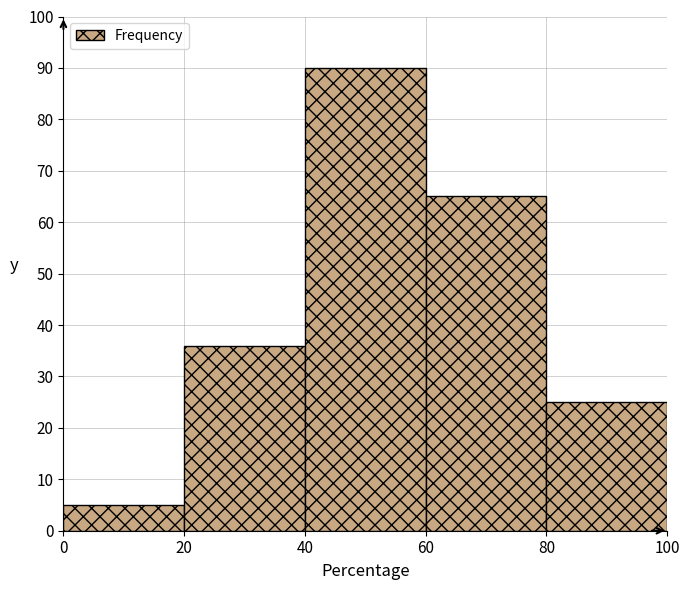

Which range on the x-axis has the tallest bar?

40 to 60